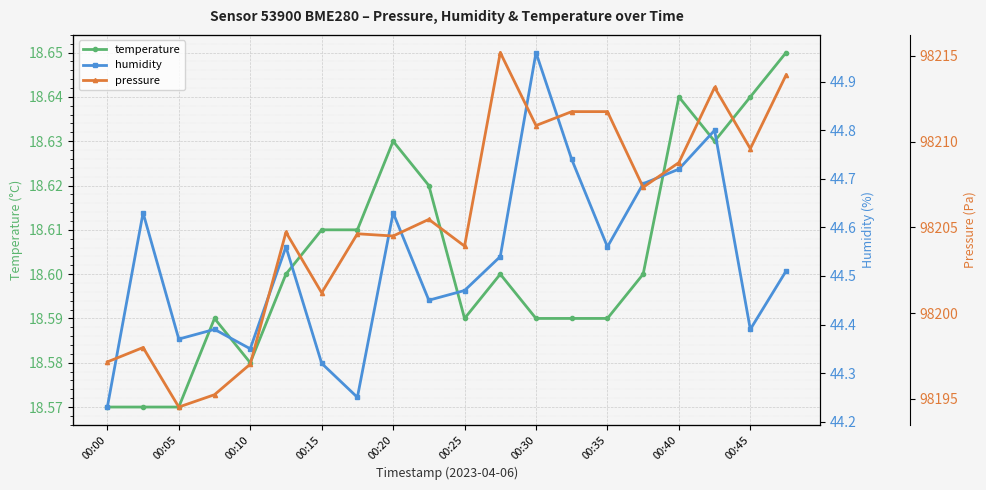

Is it true that temperature equals 25.1 at 00:45?

False